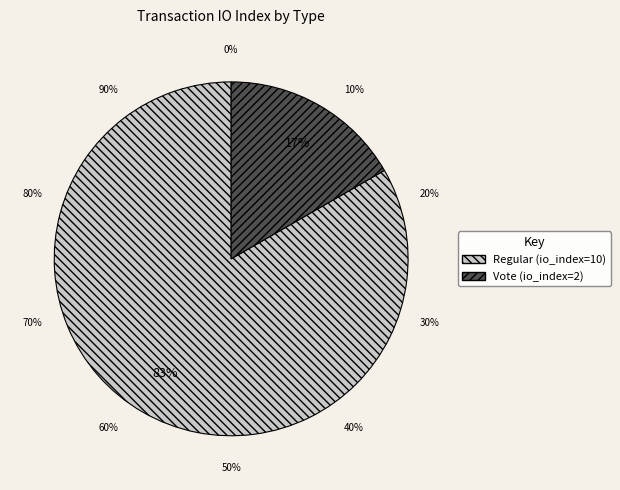

How many slices are in this pie chart?

2